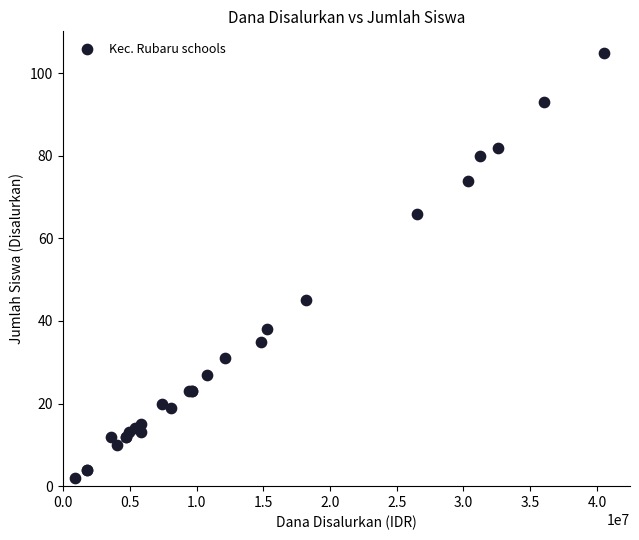

What Y value in the scatter plot is closest to 53?

45